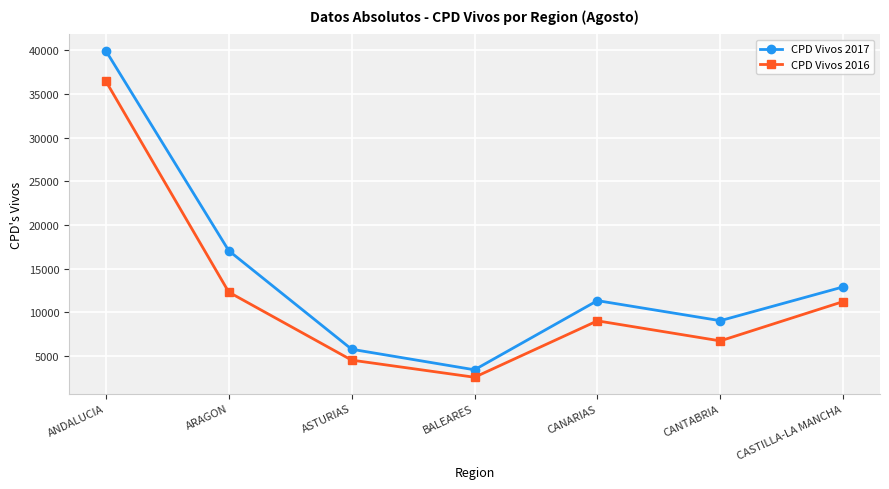

What is the spread (max minus min) of values at ANDALUCIA?

3483